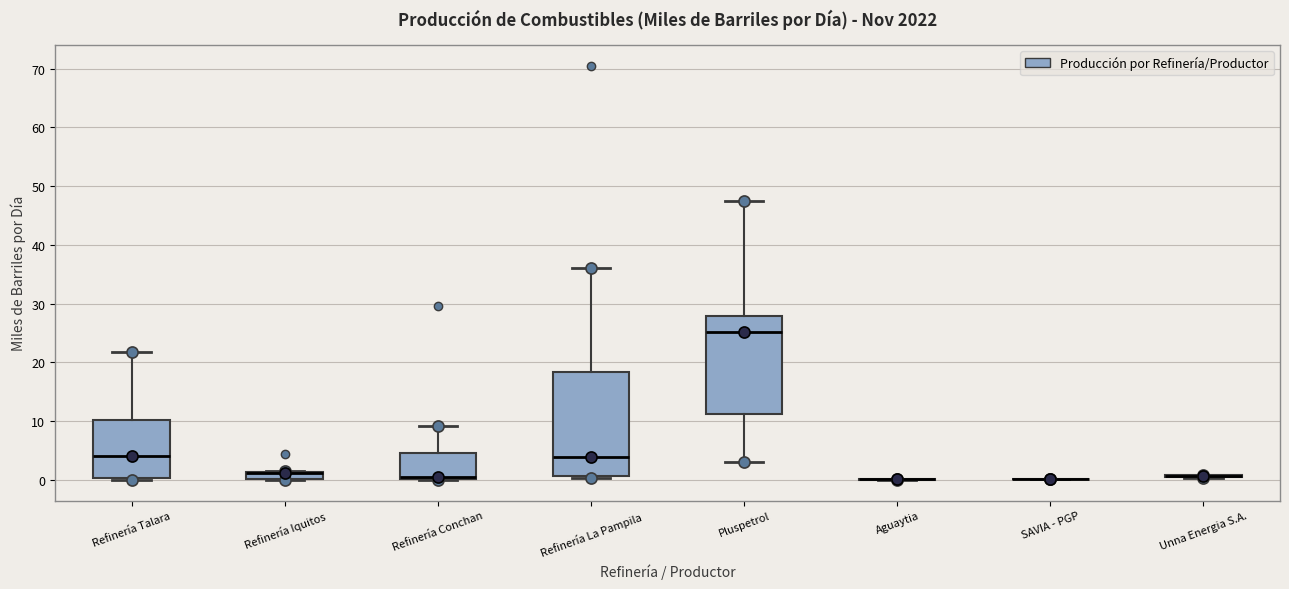

Where is the upper edge of the box for Refinería Conchan on the y-axis? The values are not printed on the chart, so give them approximately, as read against the axis.

5